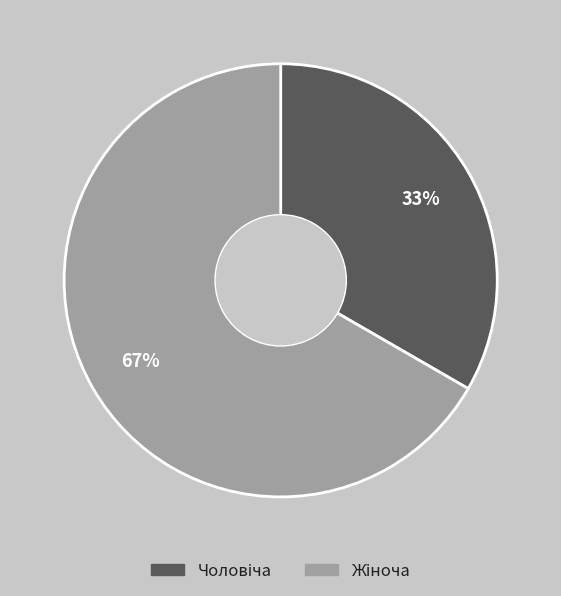

To the nearest percent, what is the average slice percentage?

50%